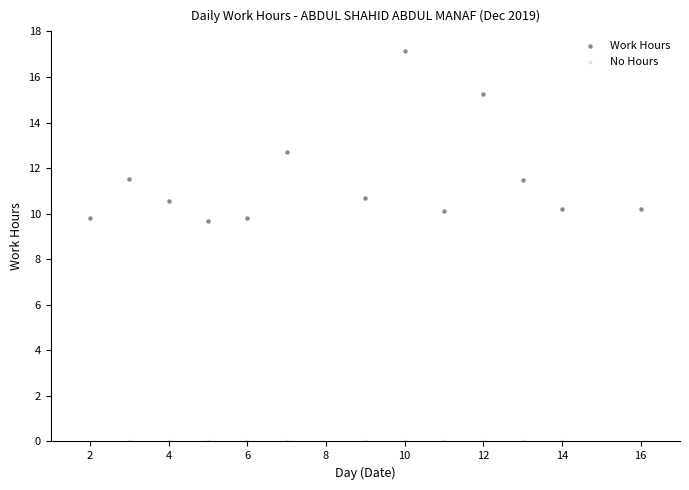

Which series contains the highest Y value?

Work Hours